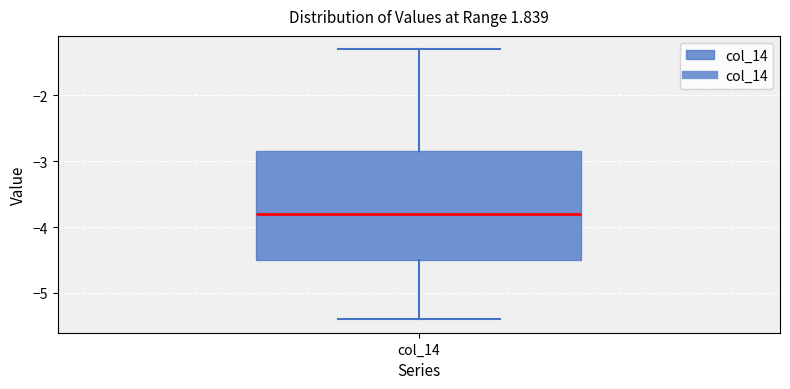

Transcribe this box plot: give where the median line is, the range the box spans, and where the two whiskers end, as read against the y-axis. The values are not printed on the chart, so give them approximately, as read against the axis.

median -3.8, box -4.5 to -2.8, whiskers -5.4 to -1.3